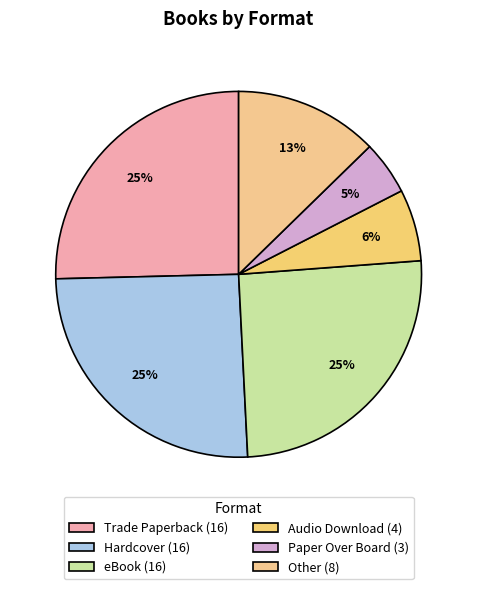

How many segments does this pie chart have?

6